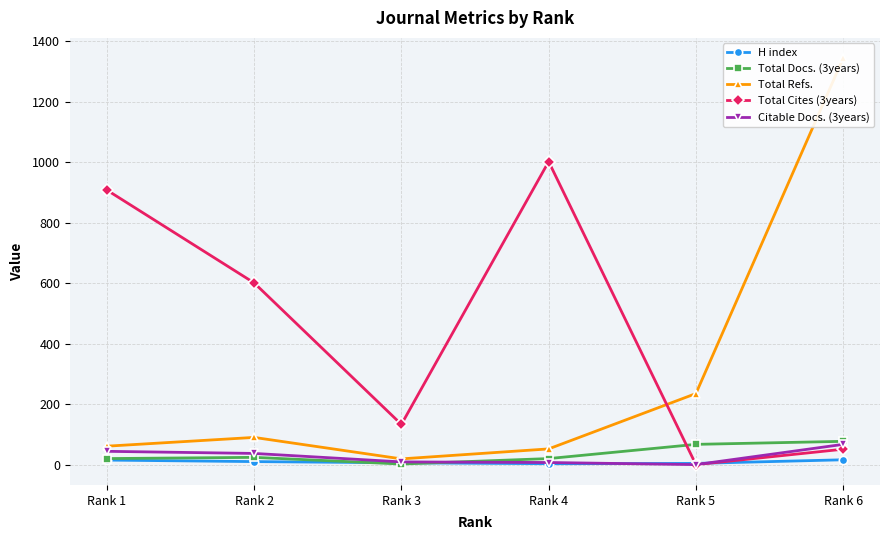

What is the greatest value displayed?

1344